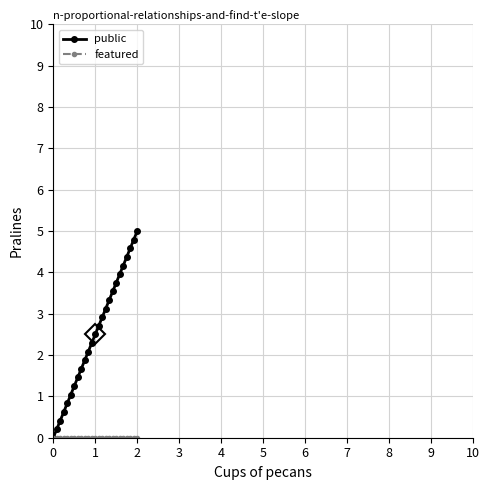

How many lines are shown in the chart?

2